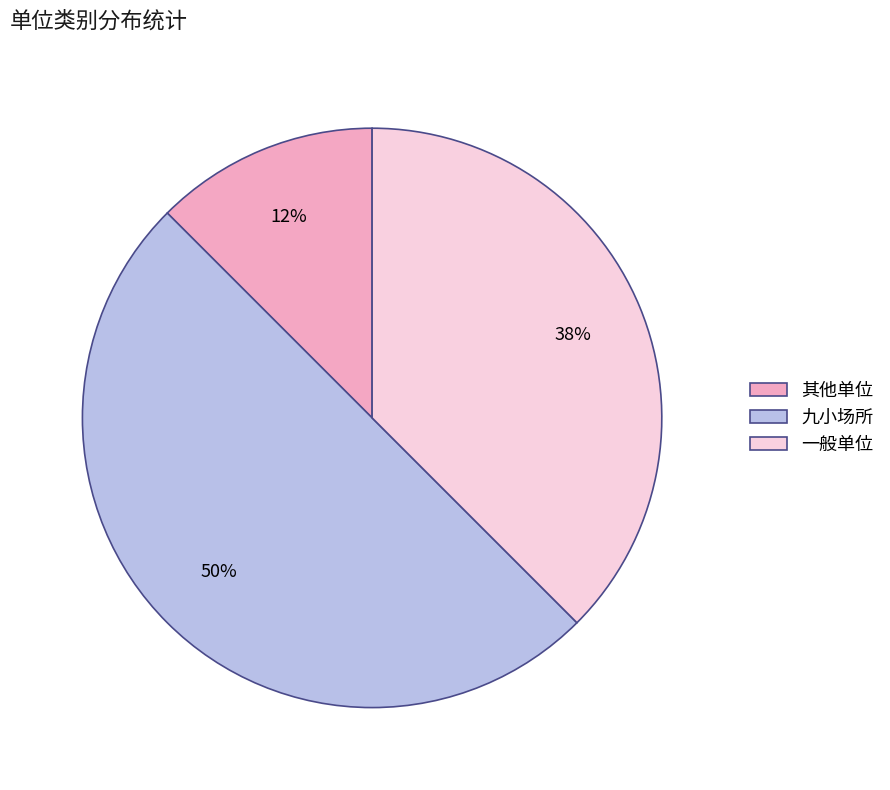

To the nearest percent, what percentage of the pie is 九小场所?

50%